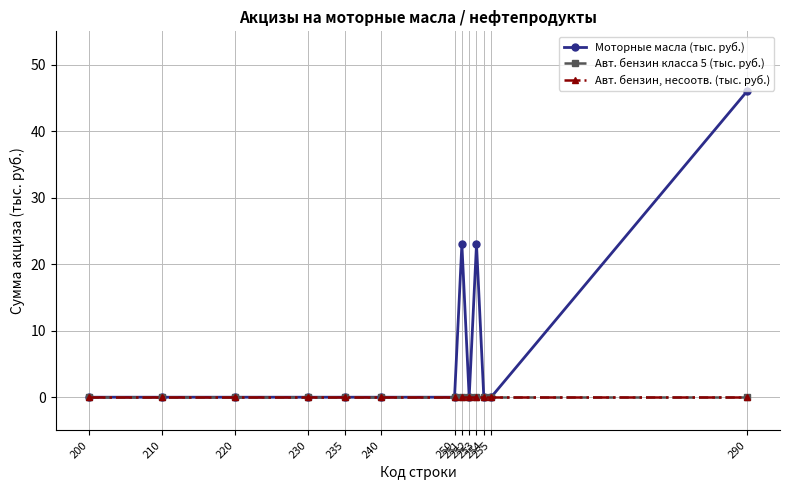

Is the value of Моторные масла (тыс. руб.) at 253 greater than the value of Авт. бензин класса 5 (тыс. руб.) at 210?

Yes